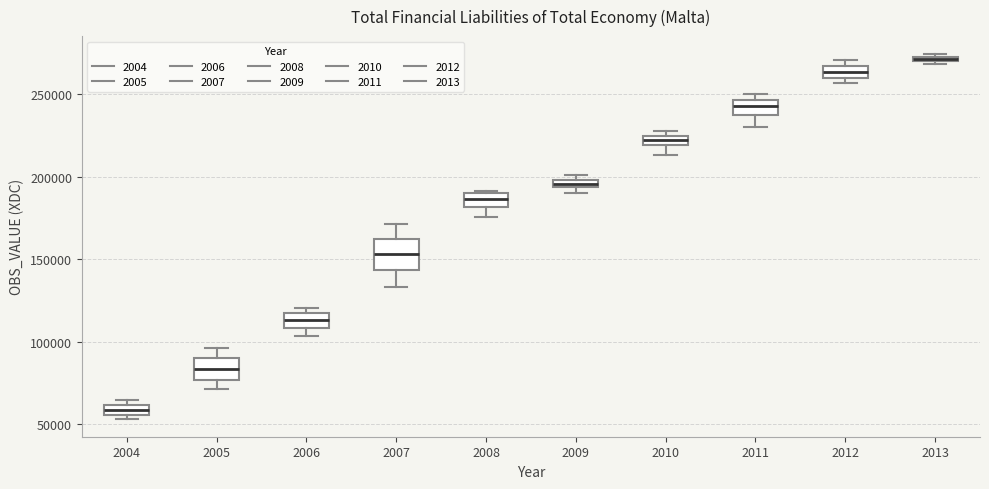

Which box has the highest median line?

2013